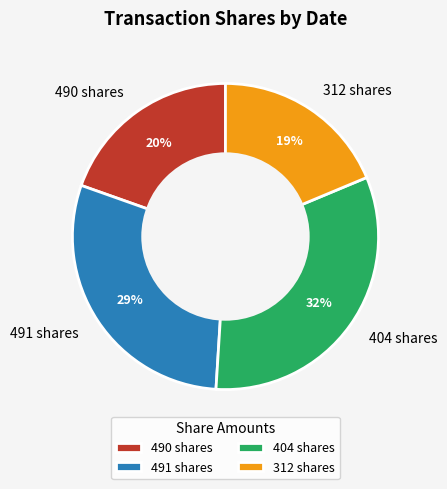

Is the sum of 404 shares and 490 shares greater than half?

Yes